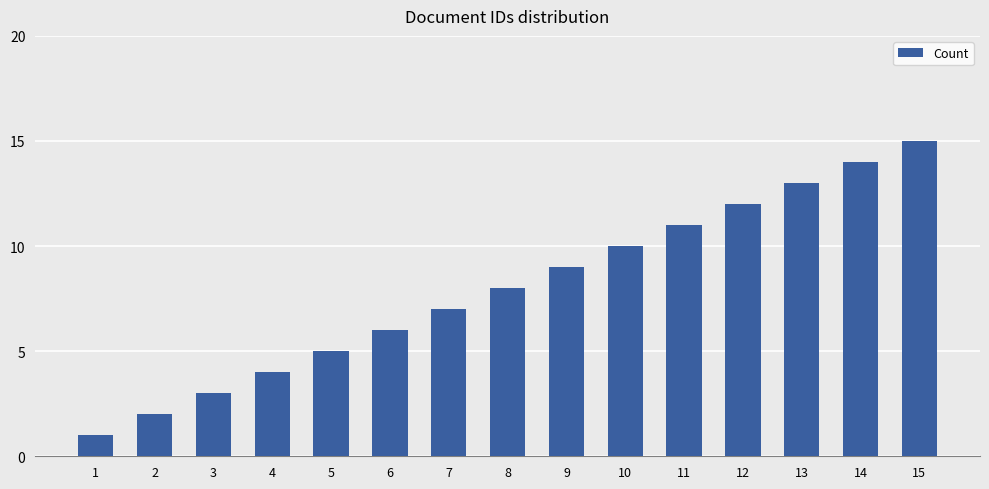

Rank the categories by value from highest to lowest.

15, 14, 13, 12, 11, 10, 9, 8, 7, 6, 5, 4, 3, 2, 1